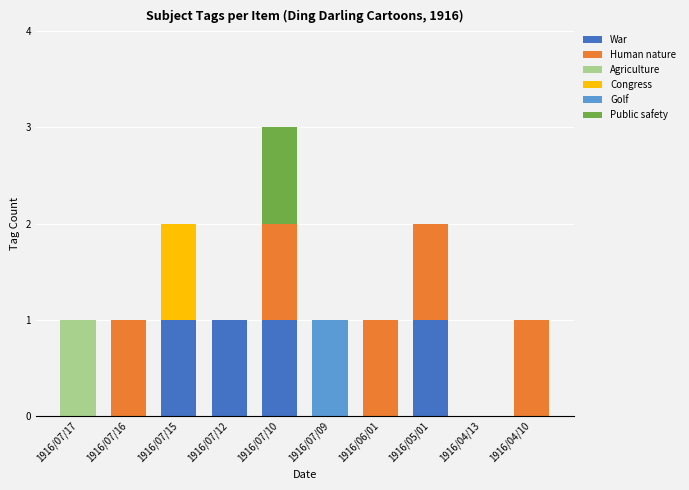

At which category is the sum across all series the highest?

1916/07/10